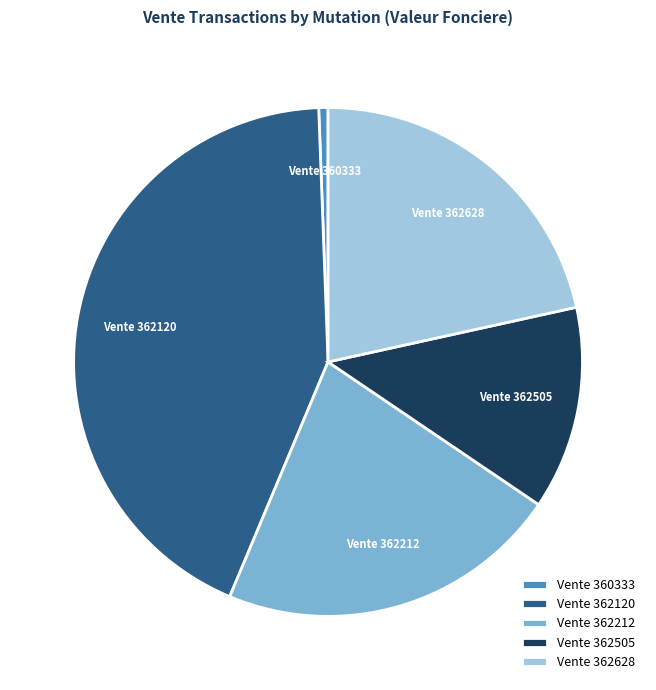

Does Vente 362120 account for over 50% of the chart?

No